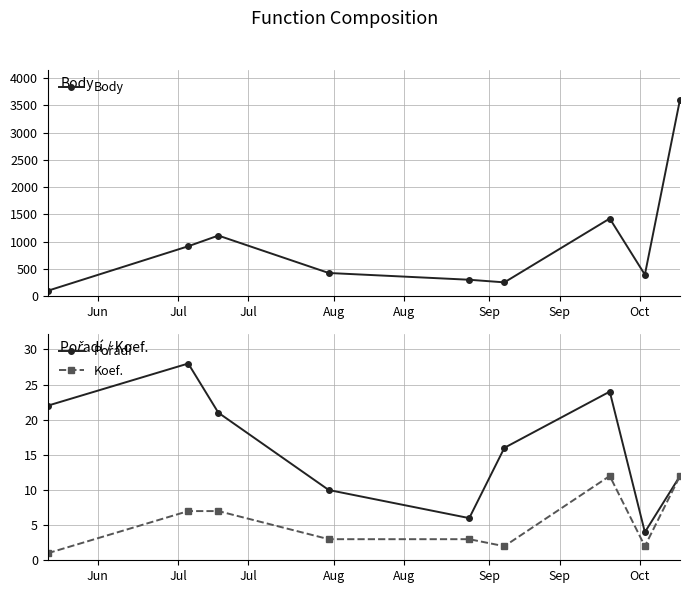

True or false: Body has more than 1 points higher than both neighbors.

True